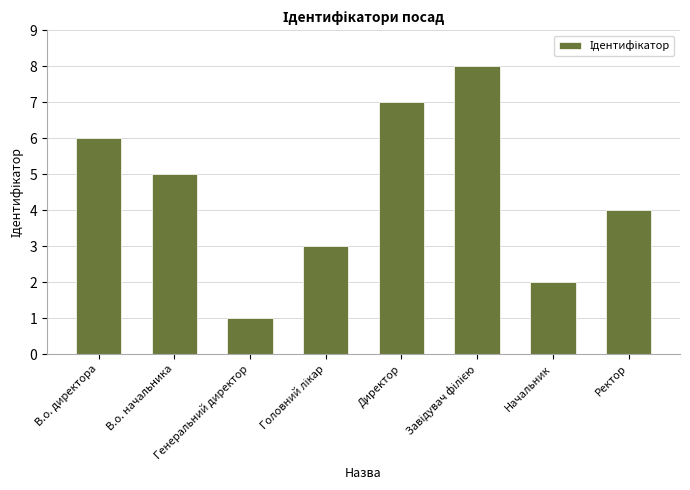

What is the difference between the maximum and second lowest values?

6